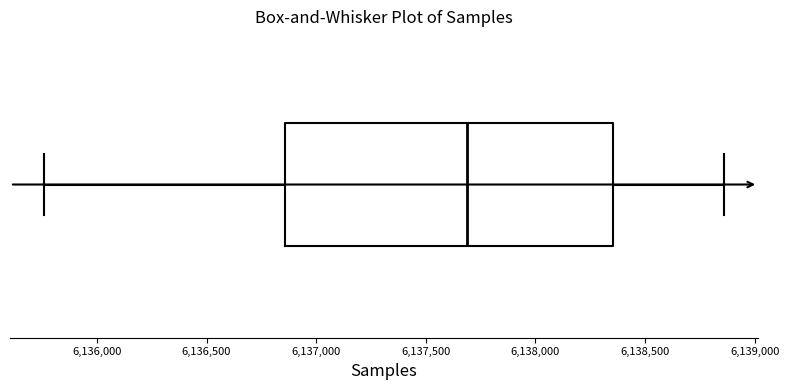

Transcribe this box plot: give where the median line is, the range the box spans, and where the two whiskers end, as read against the x-axis. The values are not printed on the chart, so give them approximately, as read against the axis.

median 6137700, box 6136850 to 6138350, whiskers 6135750 to 6138850